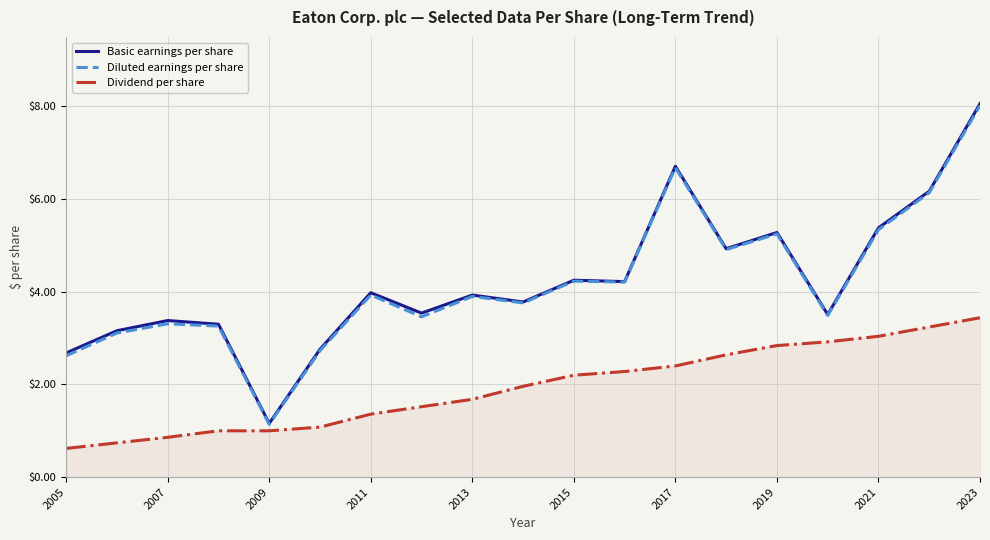

True or false: Dividend per share and Diluted earnings per share cross at least once.

False